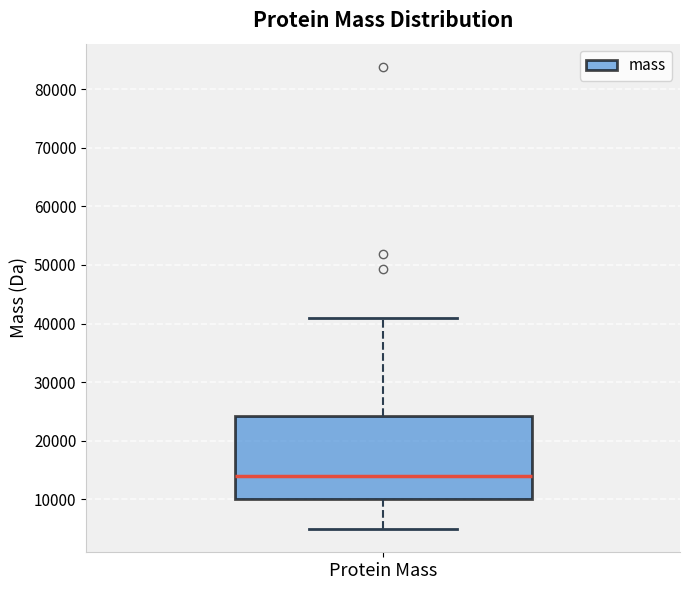

Transcribe this box plot: give where the median line is, the range the box spans, and where the two whiskers end, as read against the y-axis. The values are not printed on the chart, so give them approximately, as read against the axis.

median 14000, box 10000 to 24000, whiskers 5000 to 41000